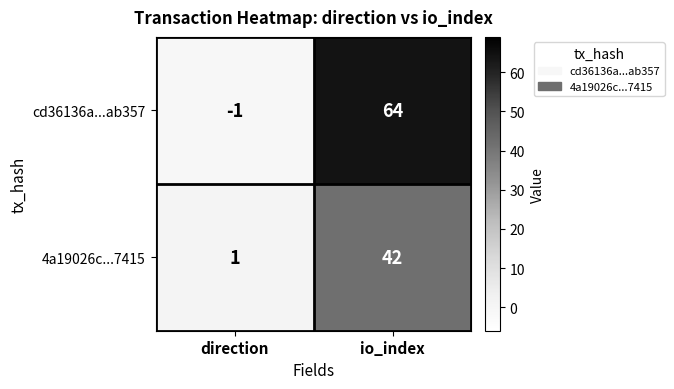

What is the approximate value of 4a19026c...7415 at io_index?

42